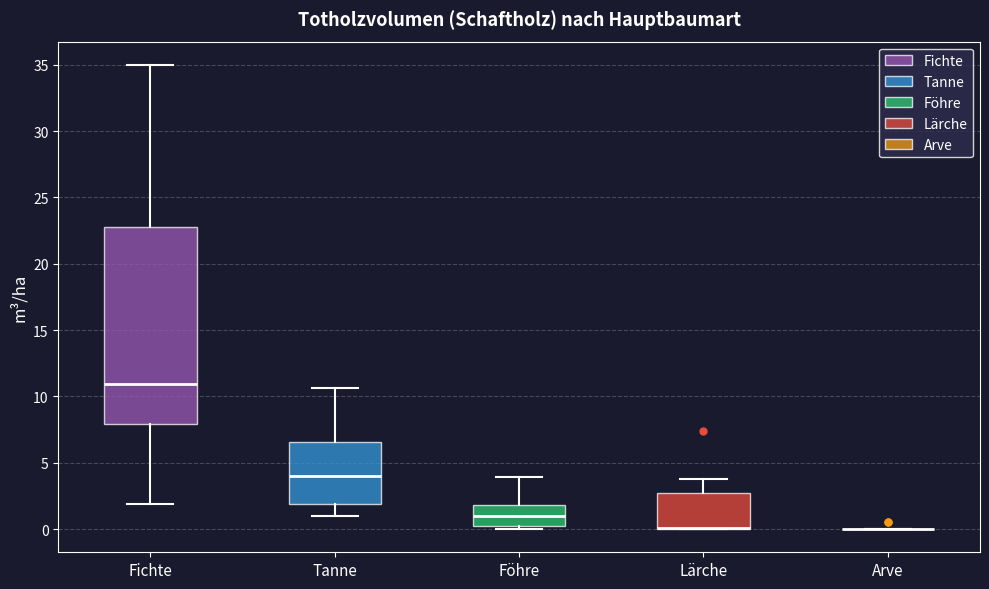

Reading left to right, read every box against the y-axis: the position of its median line, the range the box covers, and the ends of its whiskers. The values are not printed on the chart, so give them approximately, as read against the axis.

Fichte: median 11.0, box 8.0 to 23.0, whiskers 2.0 to 35.0
Tanne: median 4.0, box 2.0 to 6.5, whiskers 1.0 to 10.5
Föhre: median 1.0, box 0.0 to 2.0, whiskers 0.0 (just below the box's lower edge) to 4.0
Lärche: median 0.0 (drawn on the box's lower edge), box 0.0 to 2.5, whiskers 0.0 to 4.0
Arve: box collapsed to a line at 0.0, whiskers 0.0 to 0.0